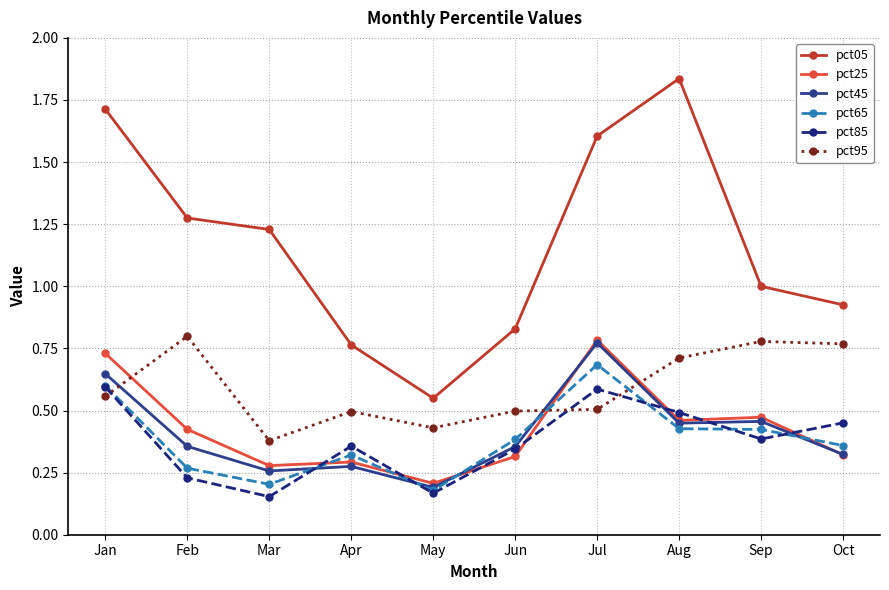

What is the total value across all series at Jan?

4.8